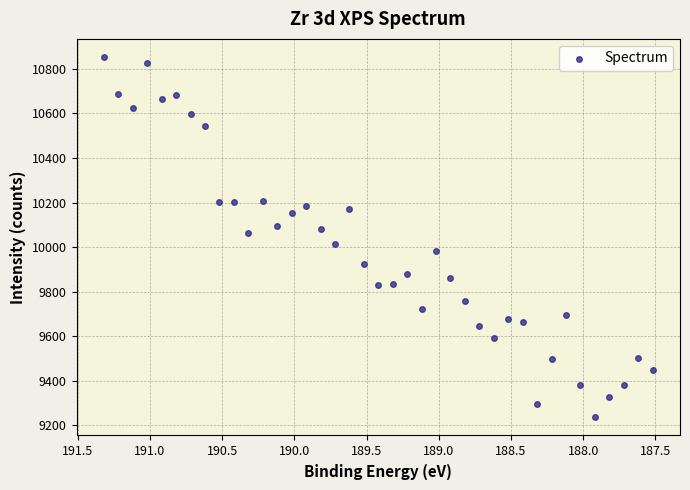

What is the range of Y values (max minus min)?

1617.9